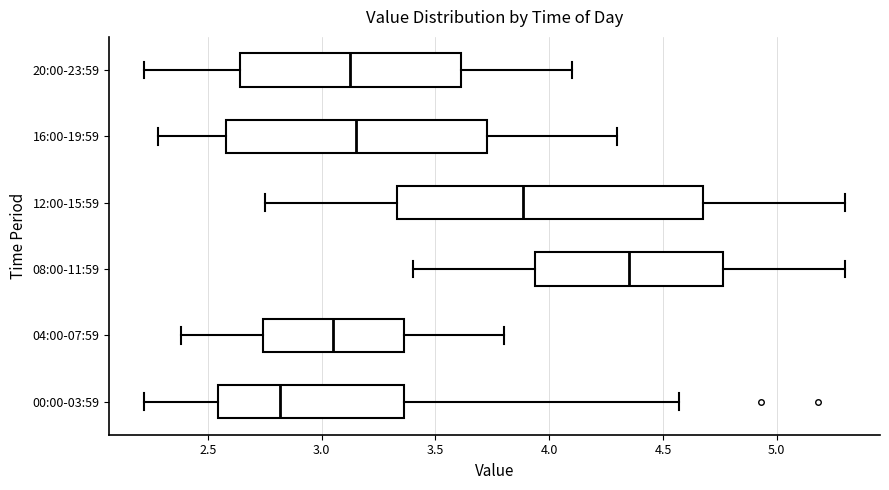

Reading bottom to top, transcribe this box plot: for each box, give where its median line is, the range the box spans, and where its two whiskers end, as read against the x-axis. The values are not printed on the chart, so give them approximately, as read against the axis.

00:00-03:59: median 2.80, box 2.55 to 3.35, whiskers 2.20 to 4.55
04:00-07:59: median 3.05, box 2.75 to 3.35, whiskers 2.40 to 3.80
08:00-11:59: median 4.35, box 3.95 to 4.75, whiskers 3.40 to 5.30
12:00-15:59: median 3.90, box 3.35 to 4.70, whiskers 2.75 to 5.30
16:00-19:59: median 3.15, box 2.60 to 3.75, whiskers 2.30 to 4.30
20:00-23:59: median 3.15, box 2.65 to 3.60, whiskers 2.20 to 4.10